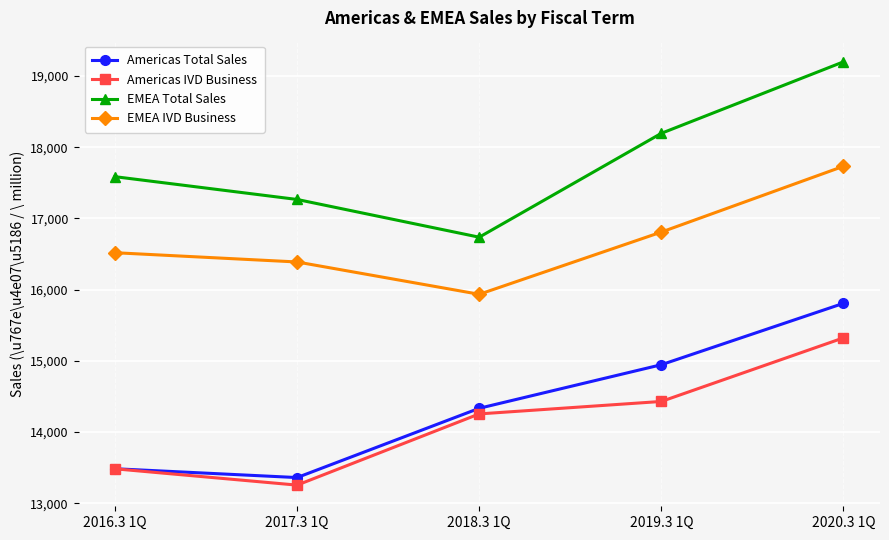

Reading left to right, list all the values displayed in this chart.

Americas Total Sales: 2016.3 1Q=13485	2017.3 1Q=13361	2018.3 1Q=14334	2019.3 1Q=14946	2020.3 1Q=15808
Americas IVD Business: 2016.3 1Q=13484	2017.3 1Q=13255	2018.3 1Q=14255	2019.3 1Q=14430	2020.3 1Q=15323
EMEA Total Sales: 2016.3 1Q=17587	2017.3 1Q=17267	2018.3 1Q=16737	2019.3 1Q=18196	2020.3 1Q=19200
EMEA IVD Business: 2016.3 1Q=16519	2017.3 1Q=16389	2018.3 1Q=15935	2019.3 1Q=16809	2020.3 1Q=17733